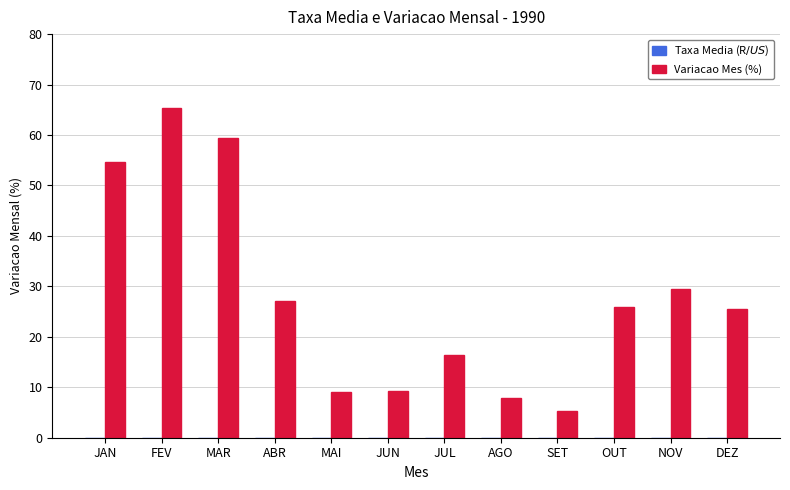

At which category is the sum across all series the highest?

FEV